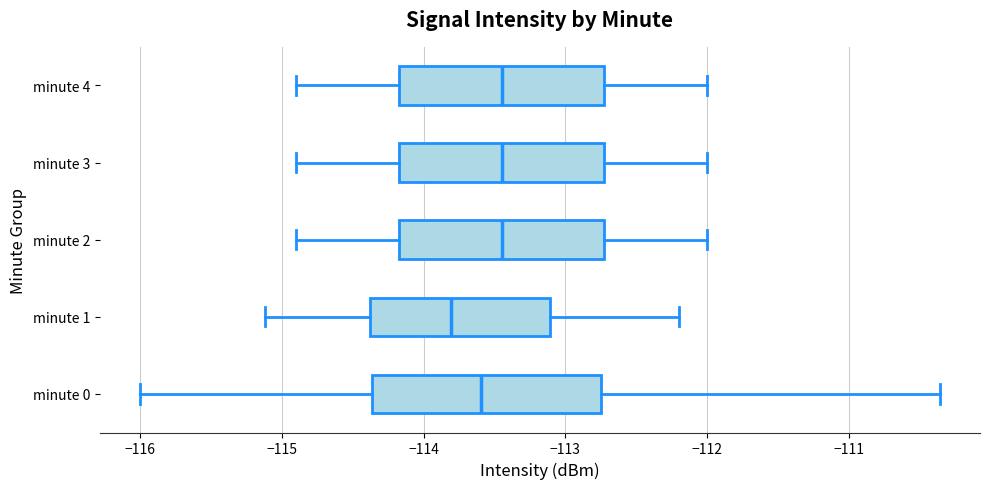

Where does the median line of the box for minute 2 sit on the x-axis? The values are not printed on the chart, so give them approximately, as read against the axis.

-113.4